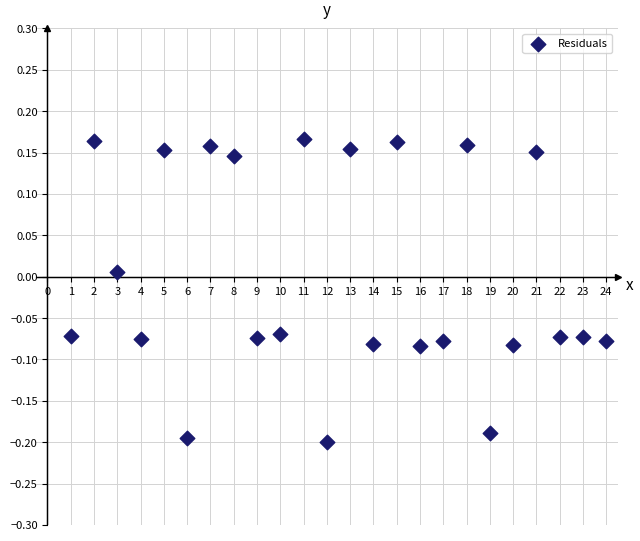

What is the range of Y values (max minus min)?

0.4